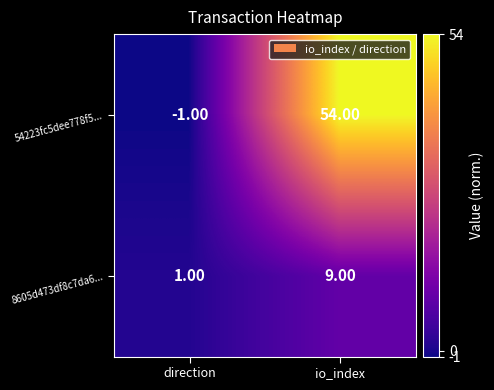

What is the spread (max minus min) of values at io_index?

45